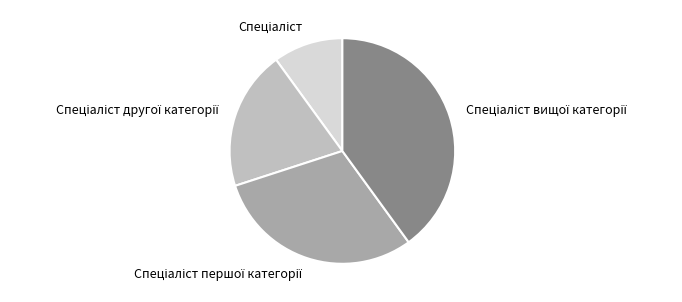

Does any single category account for the majority?

No